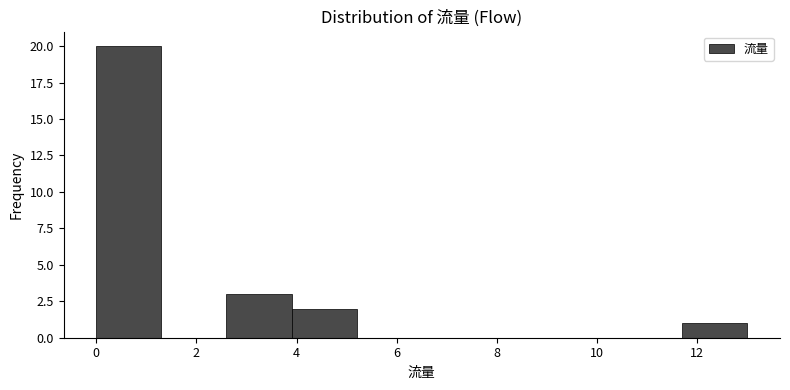

Reading left to right, list every bar in this chart as the range it spans on the x-axis followed by its height. Neither the bar edges nor the heights are printed on the chart, so give them approximately, as read against the axes.

0.0 to 1.3: 20
1.3 to 2.6: 0
2.6 to 3.9: 3
3.9 to 5.2: 2
5.2 to 6.5: 0
6.5 to 7.8: 0
7.8 to 9.1: 0
9.1 to 10.4: 0
10.4 to 11.7: 0
11.7 to 13.0: 1